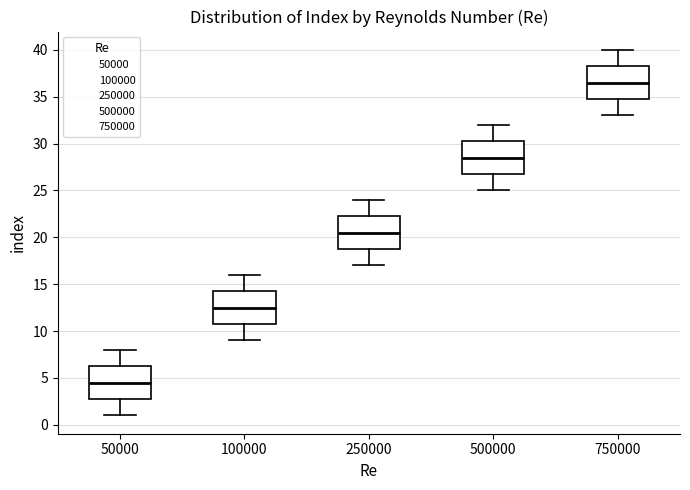

Which box's median line is the lowest?

50000